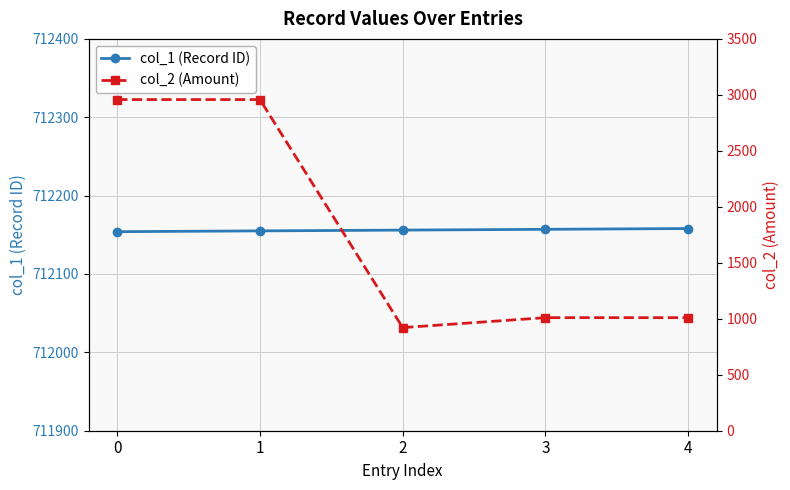

Rank the series by their average value, from lowest to highest.

col_2 (Amount), col_1 (Record ID)